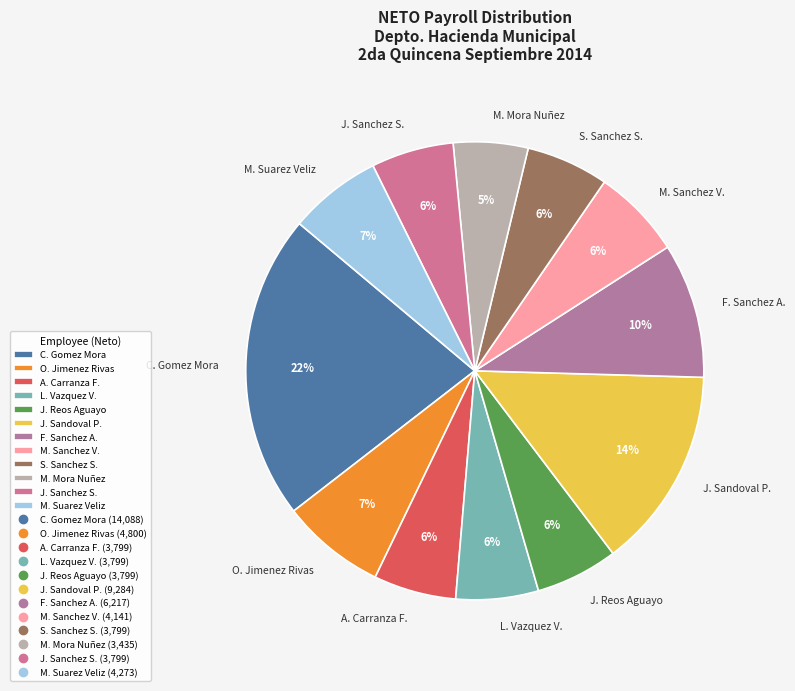

Do M. Suarez Veliz and O. Jimenez Rivas together represent more than half of the pie?

No